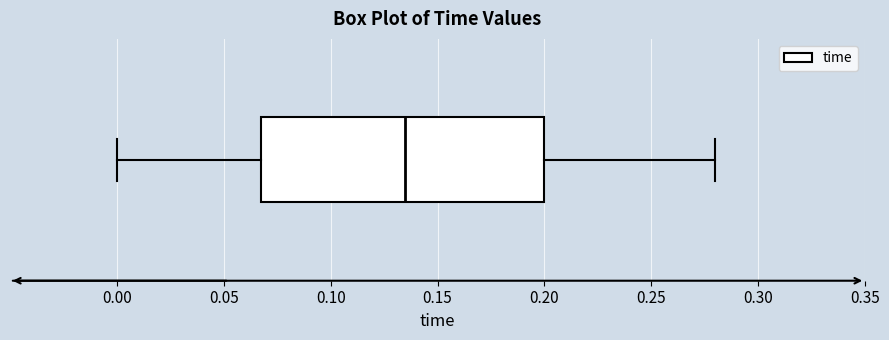

Transcribe this box plot: give where the median line is, the range the box spans, and where the two whiskers end, as read against the x-axis. The values are not printed on the chart, so give them approximately, as read against the axis.

median 0.135, box 0.070 to 0.200, whiskers 0.000 to 0.280